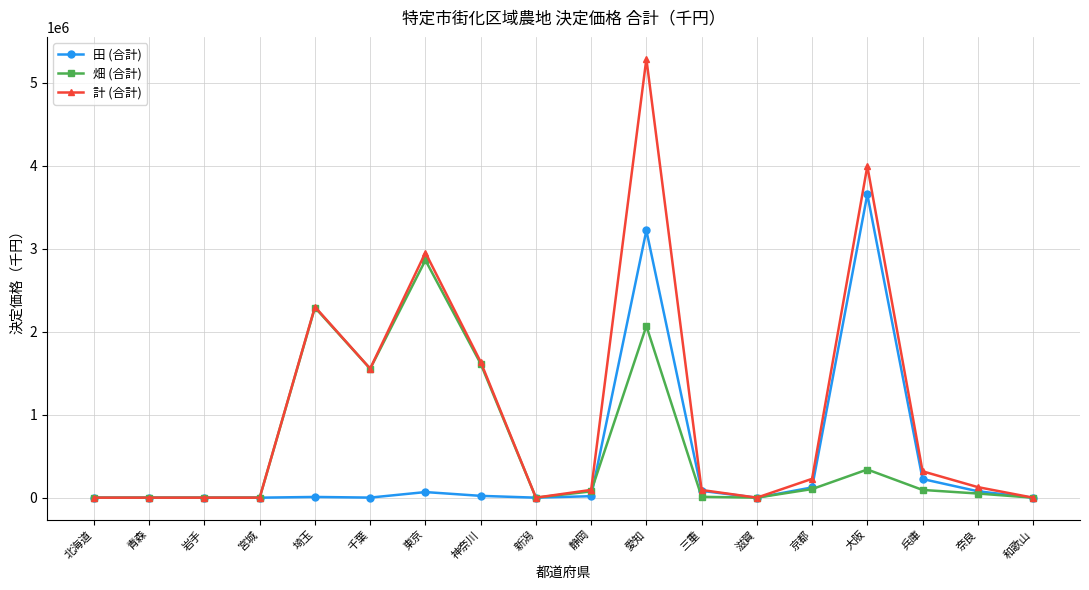

True or false: 畑 (合計) has more than 2 interior local peaks.

True